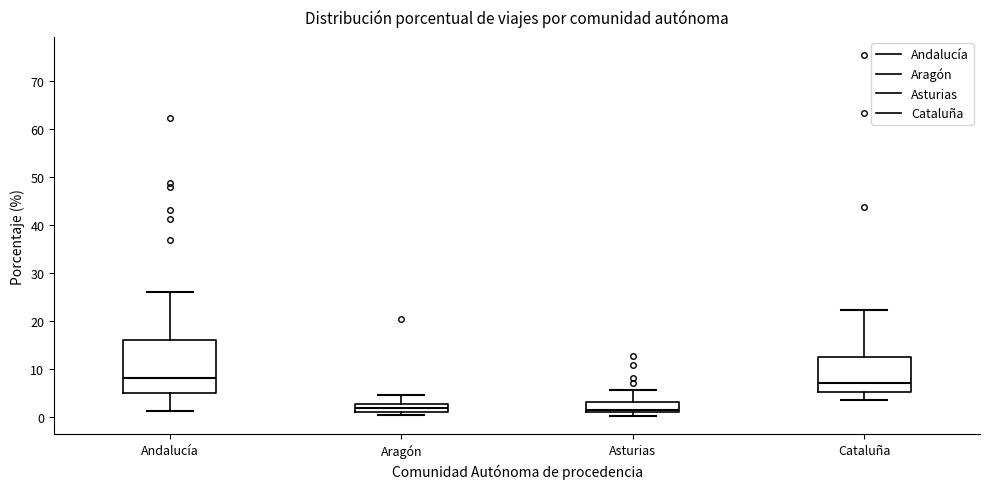

Where is the lower edge of the box for Asturias on the y-axis? The values are not printed on the chart, so give them approximately, as read against the axis.

1